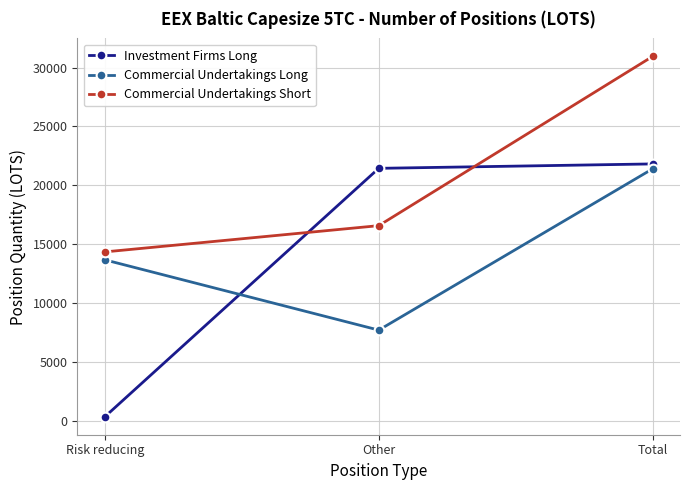

What is the greatest value displayed?

30945.7